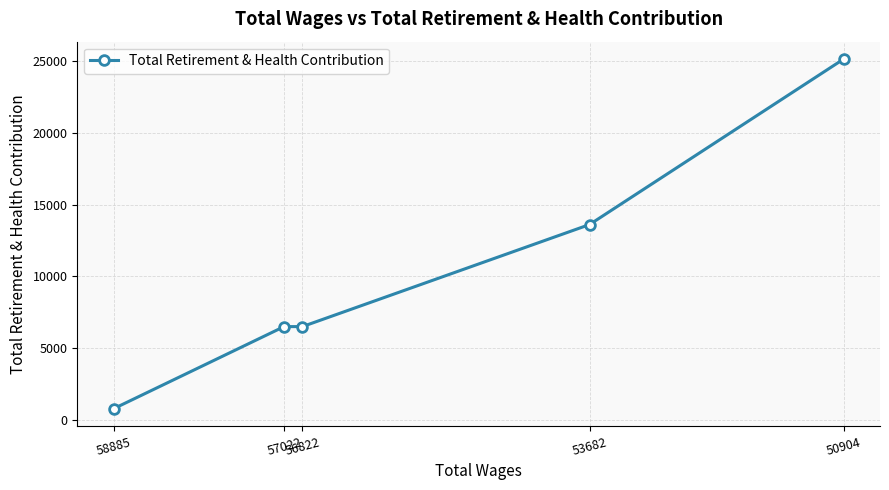

What is the value of the 5th point from the left?

25137